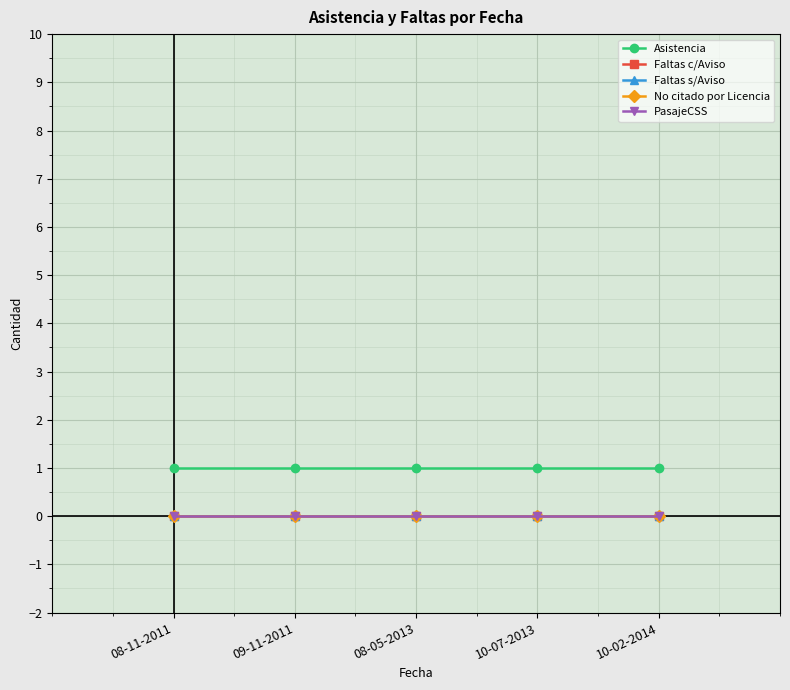

The value of Asistencia at 08-05-2013 is 1. True or false?

True